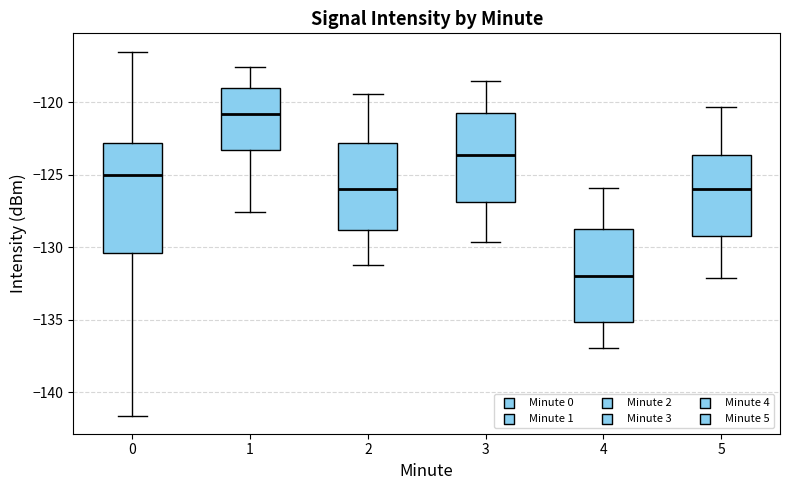

Reading left to right, transcribe this box plot: for each box, give where its median line is, the range the box spans, and where its two whiskers end, as read against the y-axis. The values are not printed on the chart, so give them approximately, as read against the axis.

0: median -125.0, box -130.5 to -123.0, whiskers -141.5 to -116.5
1: median -121.0, box -123.0 to -119.0, whiskers -127.5 to -117.5
2: median -126.0, box -129.0 to -123.0, whiskers -131.0 to -119.5
3: median -123.5, box -127.0 to -120.5, whiskers -129.5 to -118.5
4: median -132.0, box -135.0 to -128.5, whiskers -137.0 to -126.0
5: median -126.0, box -129.0 to -123.5, whiskers -132.0 to -120.5